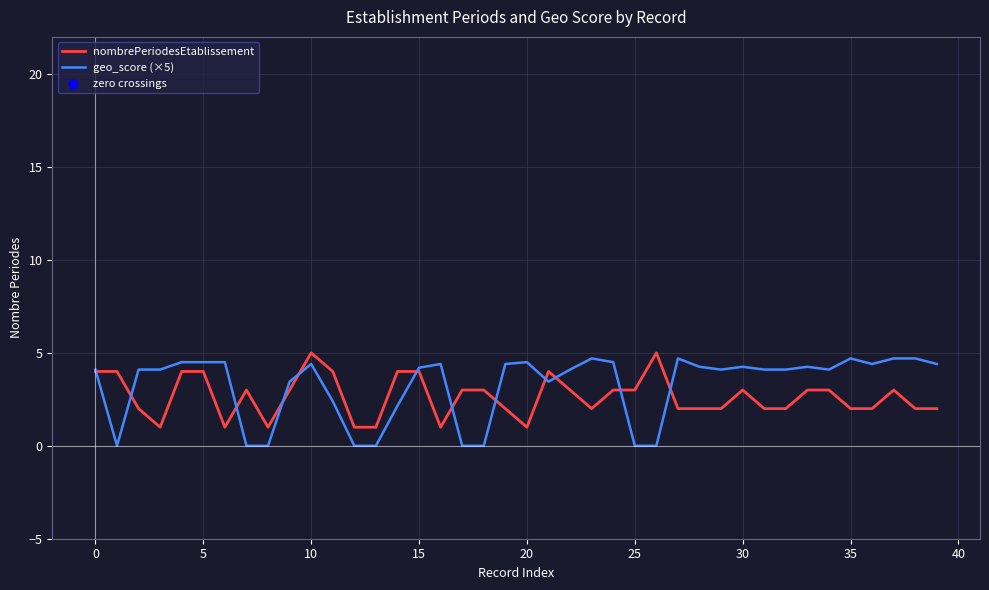

What is the maximum value shown in the chart?

5.0